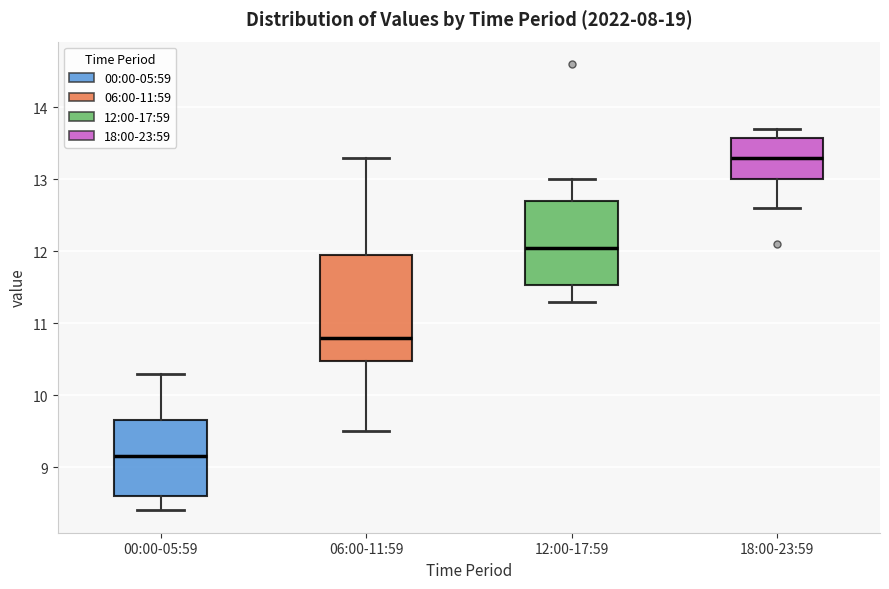

Reading left to right, transcribe this box plot: for each box, give where its median line is, the range the box spans, and where its two whiskers end, as read against the y-axis. The values are not printed on the chart, so give them approximately, as read against the axis.

00:00-05:59: median 9.2, box 8.6 to 9.7, whiskers 8.4 to 10.3
06:00-11:59: median 10.8, box 10.5 to 12.0, whiskers 9.5 to 13.3
12:00-17:59: median 12.1, box 11.5 to 12.7, whiskers 11.3 to 13.0
18:00-23:59: median 13.3, box 13.0 to 13.6, whiskers 12.6 to 13.7